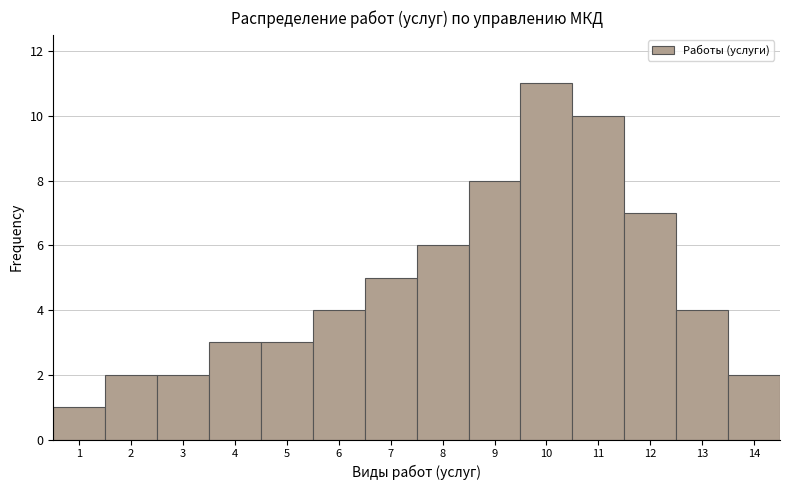

Reading right to left, what are all the values shown in this chart?

2	4	7	10	11	8	6	5	4	3	3	2	2	1